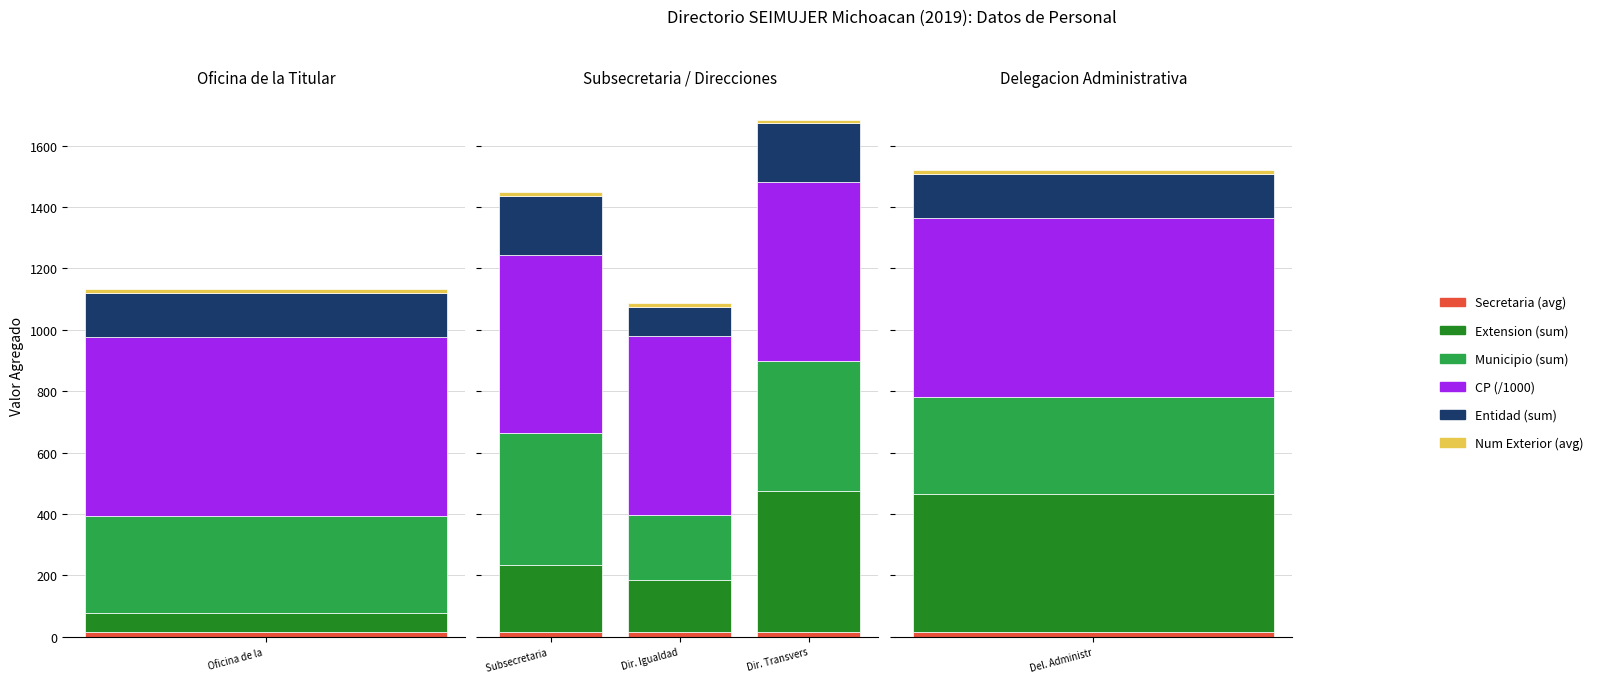

Which series has the largest range (max minus min)?

Extension (sum)